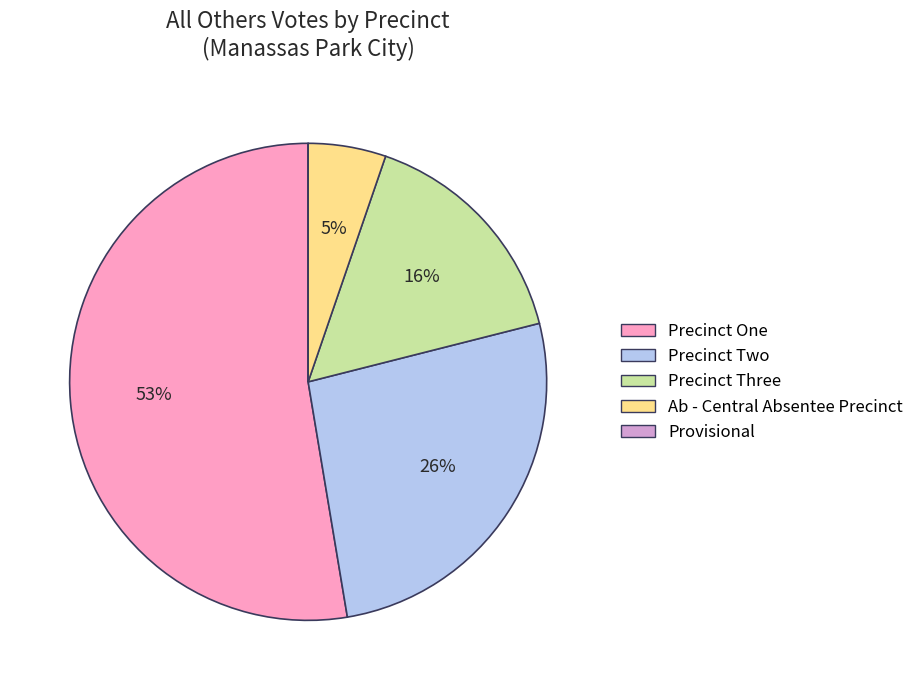

To the nearest percent, what is the average slice percentage?

20%